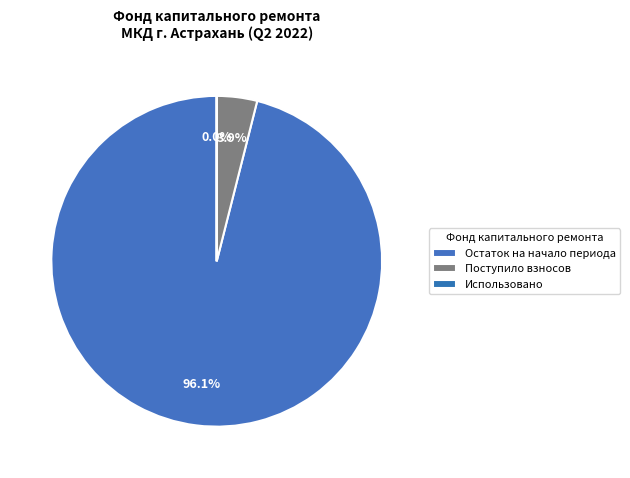

Does any single category account for the majority?

Yes